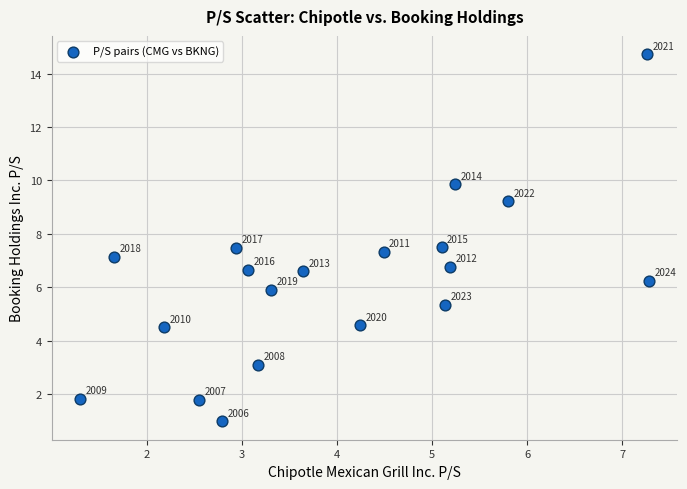

What Y value in the scatter plot is closest to 7?

7.1